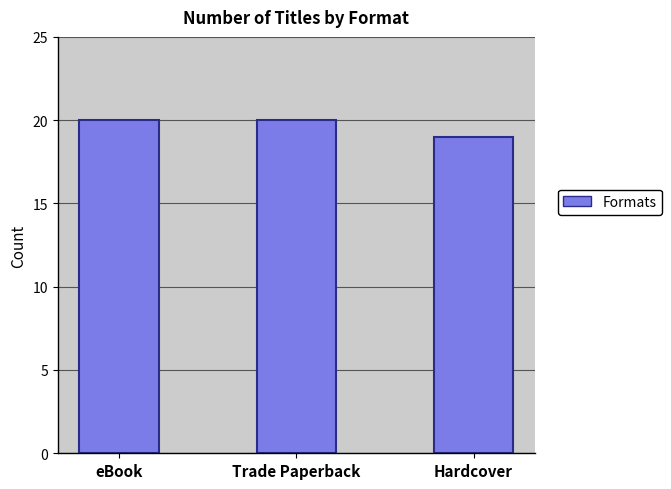

The value at Hardcover is 28. True or false?

False